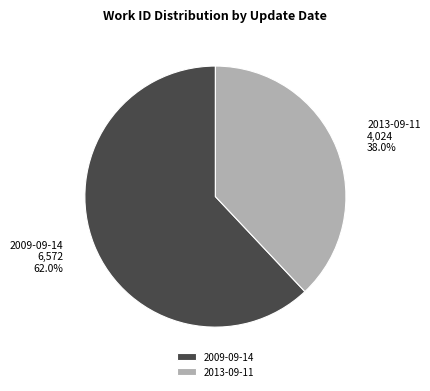

What percentage is the 2013-09-11 slice, to the nearest percent?

38%